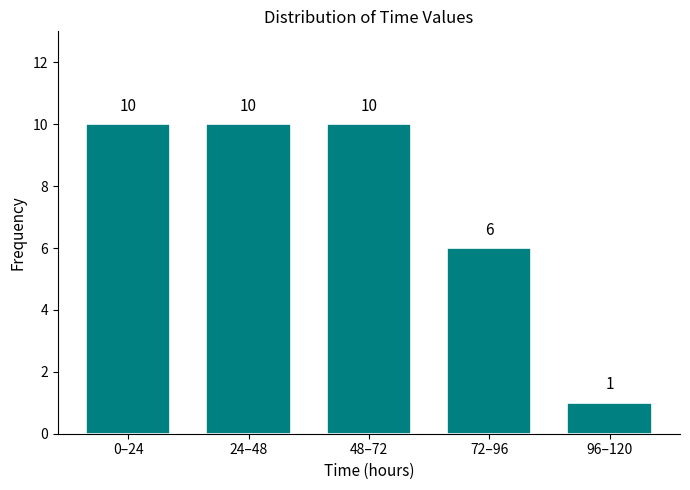

Reading right to left, transcribe all the data shown in this chart.

1	6	10	10	10